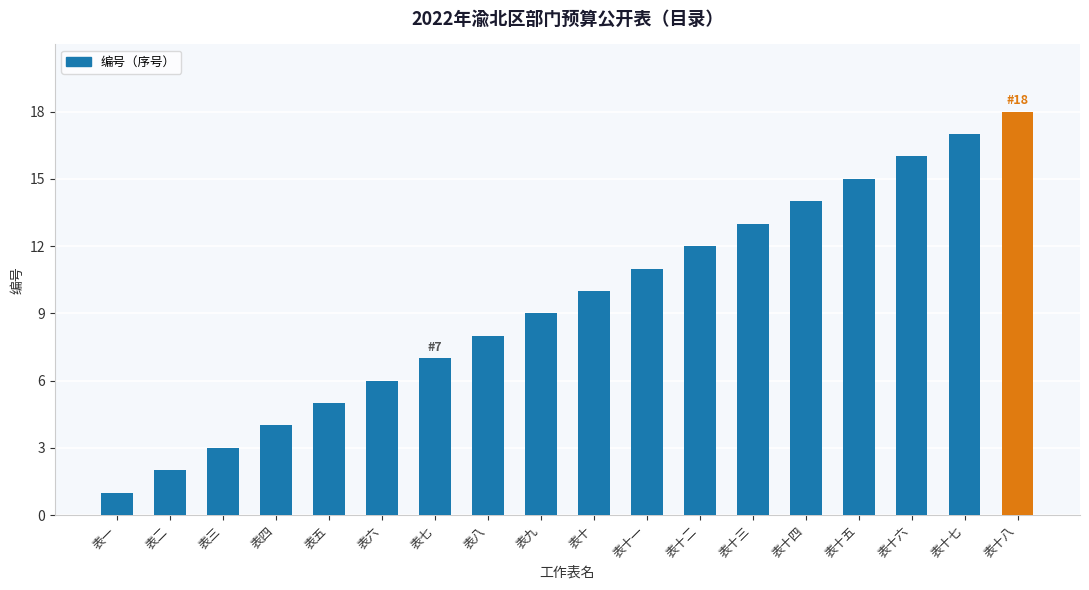

How many bars are there in total?

18